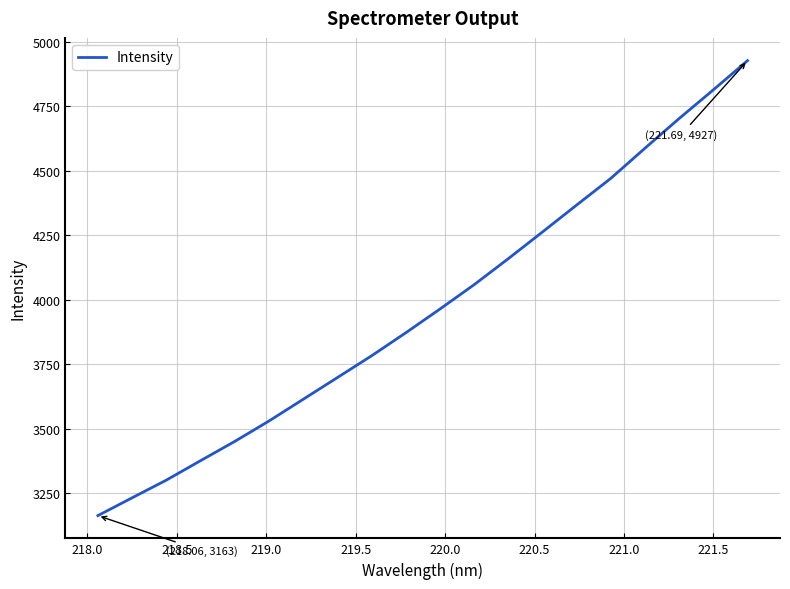

What is the greatest value displayed?

4926.8